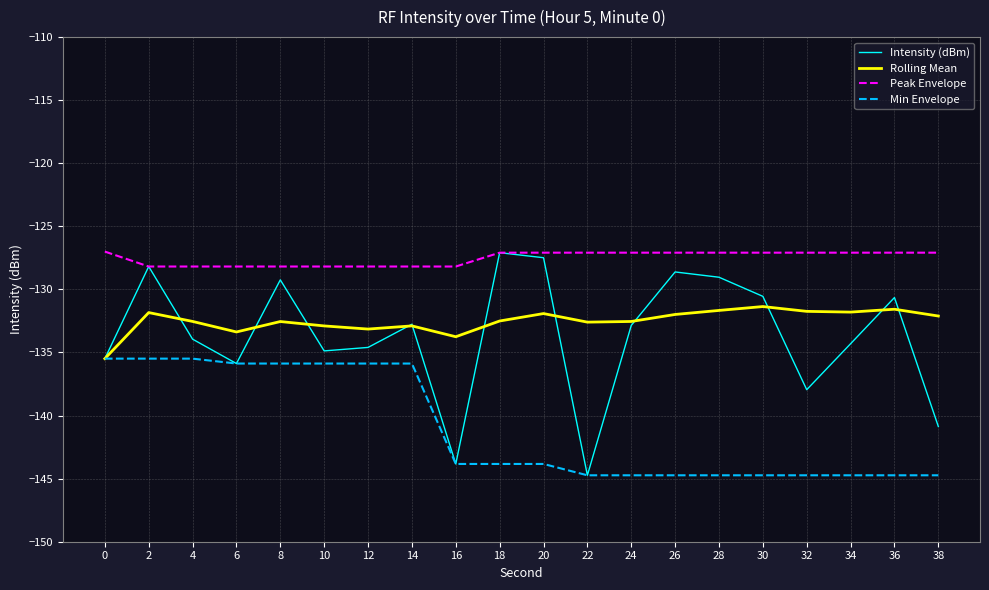

Read the Intensity (dBm) value at 14.

-132.8